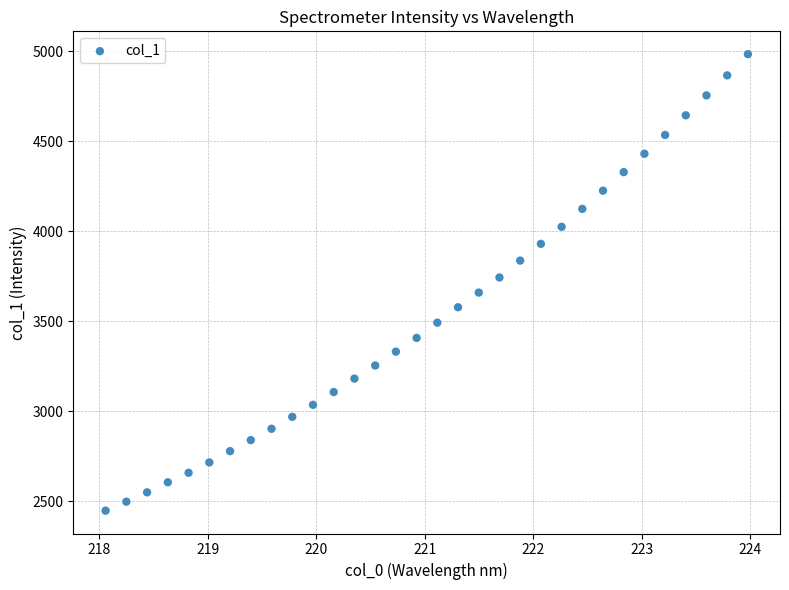

What is the range of X values (max minus min)?

5.9